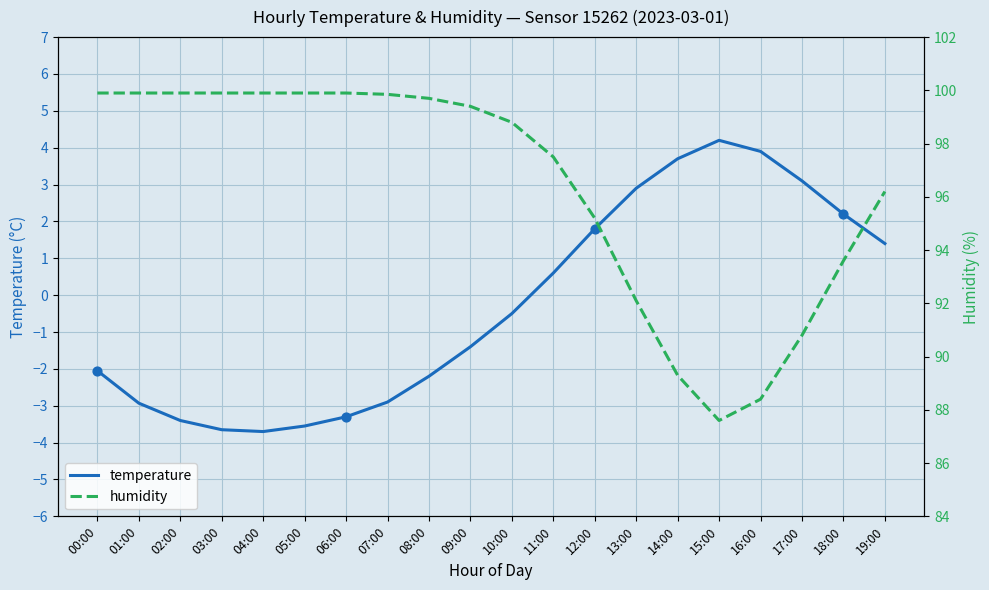

What is the total value across all series at 06:00?

96.6